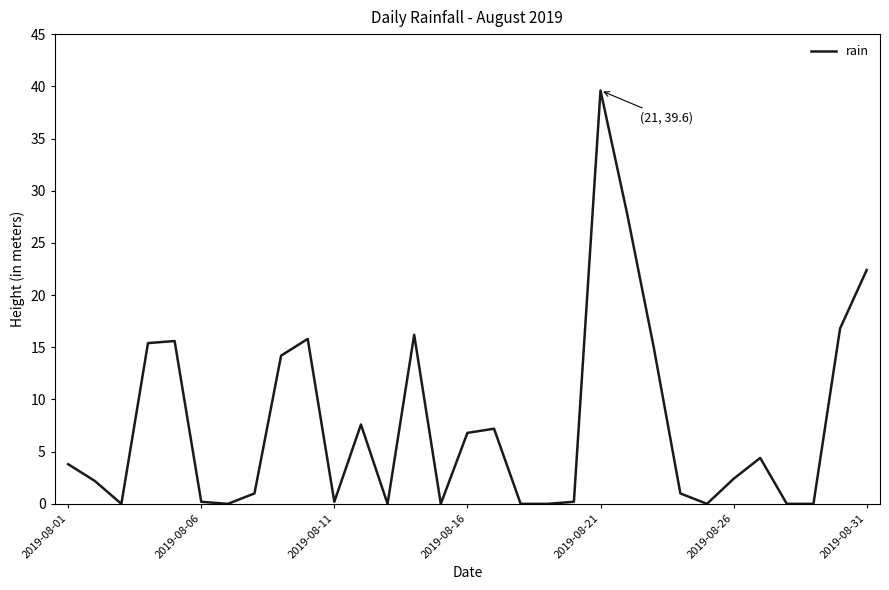

What is the greatest value displayed?

39.6